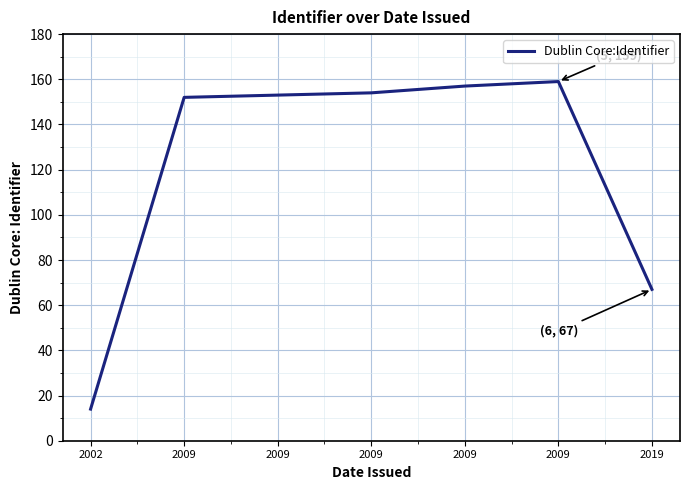

Rank the categories by value from lowest to highest.

2002, 2019, 2009, 2009, 2009, 2009, 2009